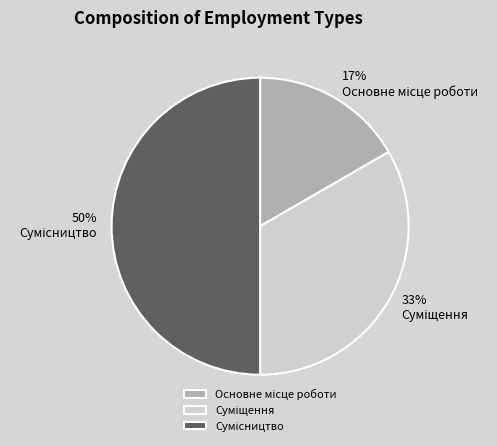

To the nearest percent, what is the difference between the largest and smallest slice percentages?

33%